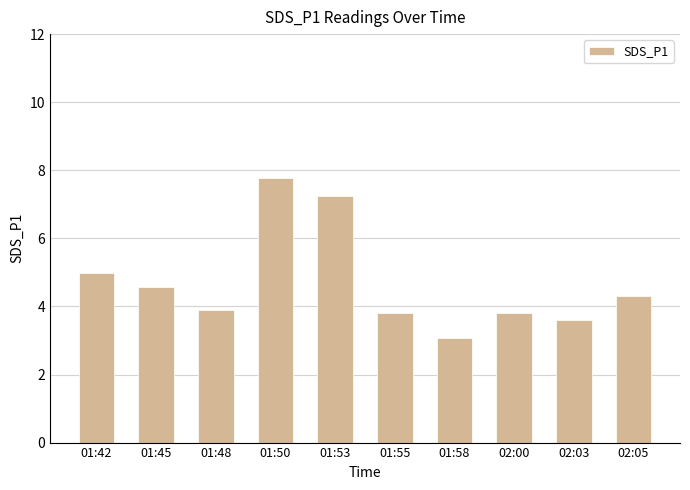

What is the change in value from 01:45 to 02:00?

-0.8